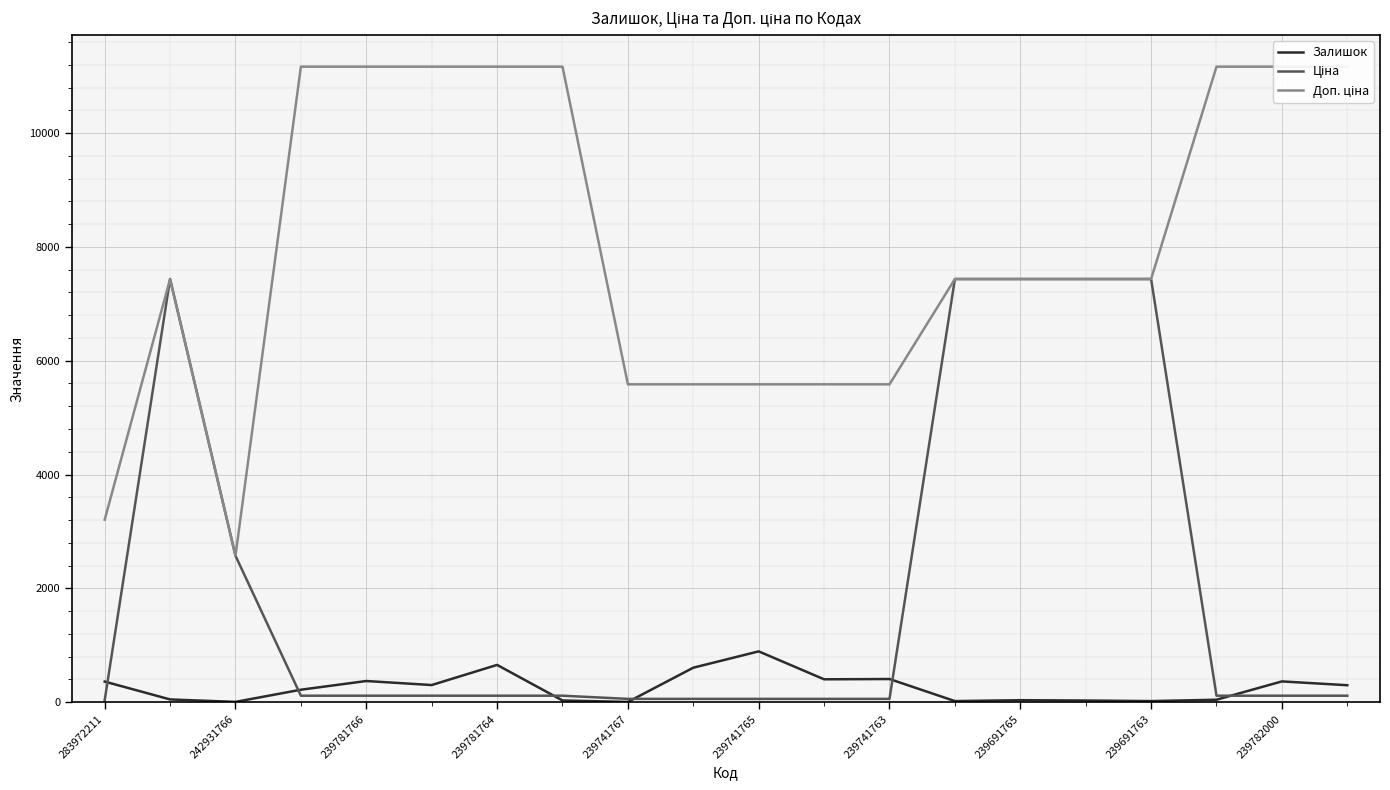

How many interior local peaks does the Доп. ціна series have?

1